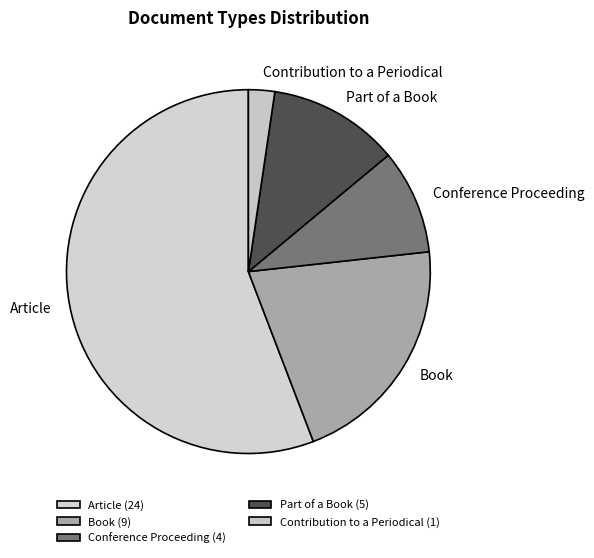

Which category has the biggest portion of the pie?

Article